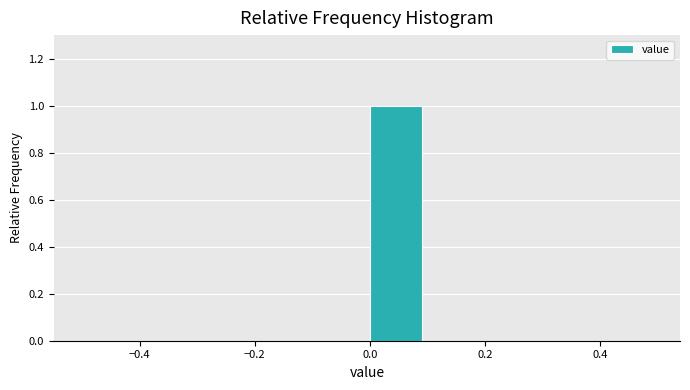

Reading left to right, transcribe this chart: for each bar, give the range it covers on the x-axis and its height. The values are not printed on the chart, so give them approximately, as read against the axis.

-0.5 to -0.4: 0
-0.4 to -0.3: 0
-0.3 to -0.2: 0
-0.2 to -0.1: 0
-0.1 to 0.0: 0
0.0 to 0.1: 1
0.1 to 0.2: 0
0.2 to 0.3: 0
0.3 to 0.4: 0
0.4 to 0.5: 0